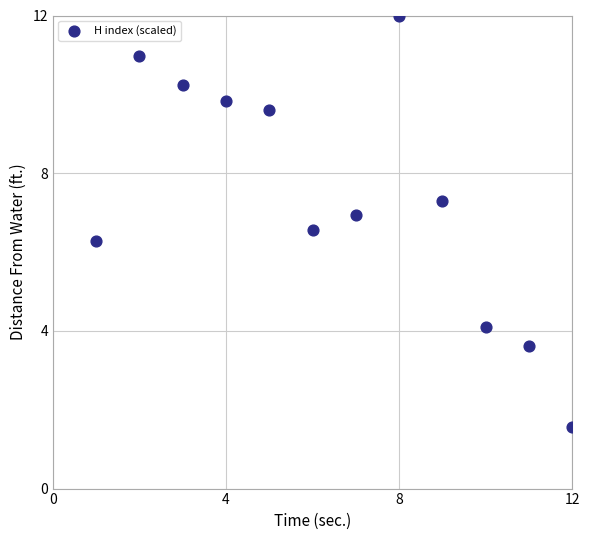

What Y value in the scatter plot is closest to 6?

6.3